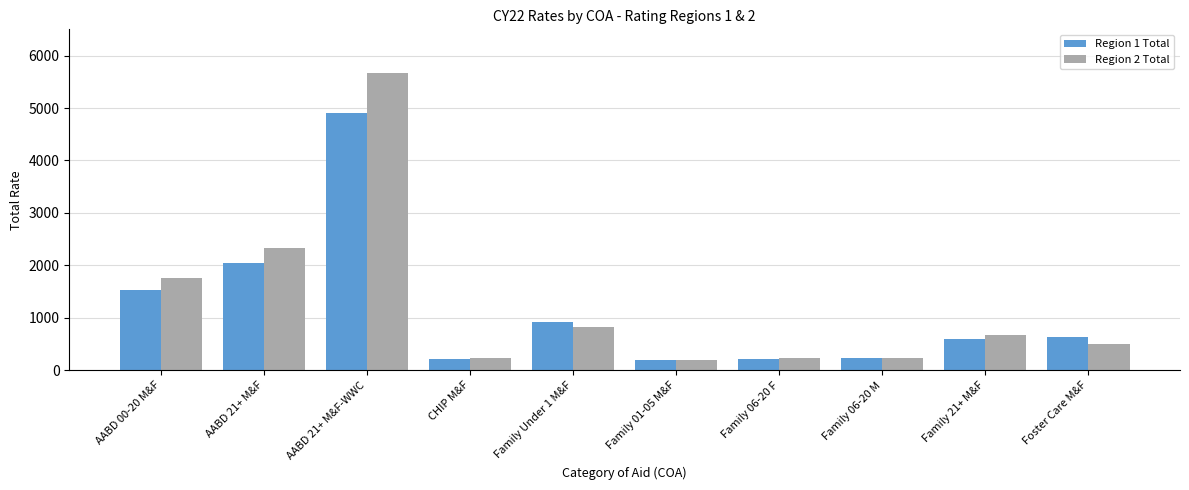

Rank the series by their maximum value, from highest to lowest.

Region 2 Total, Region 1 Total